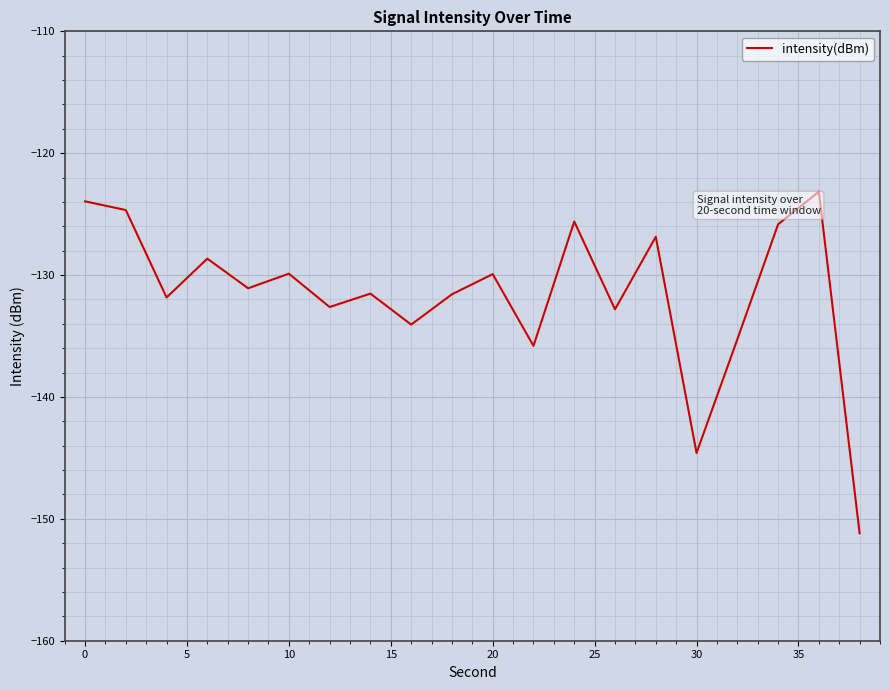

What is the greatest value displayed?

-123.2